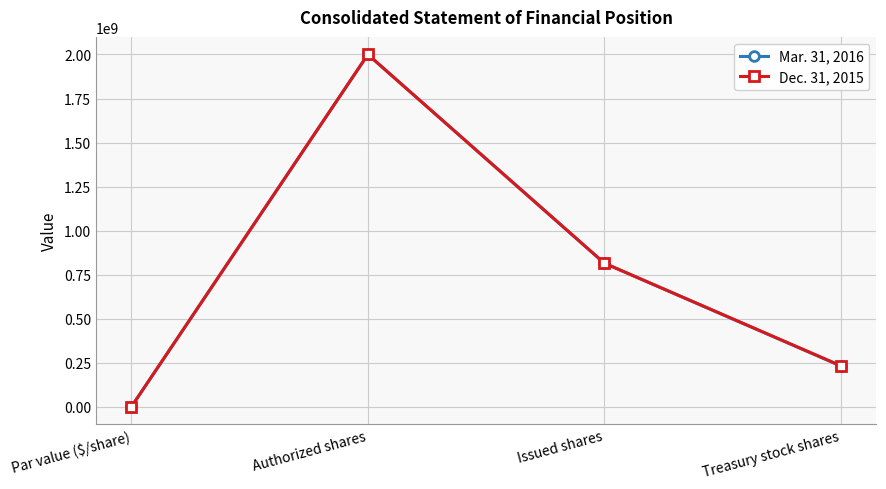

Count the number of categories in the chart.

4